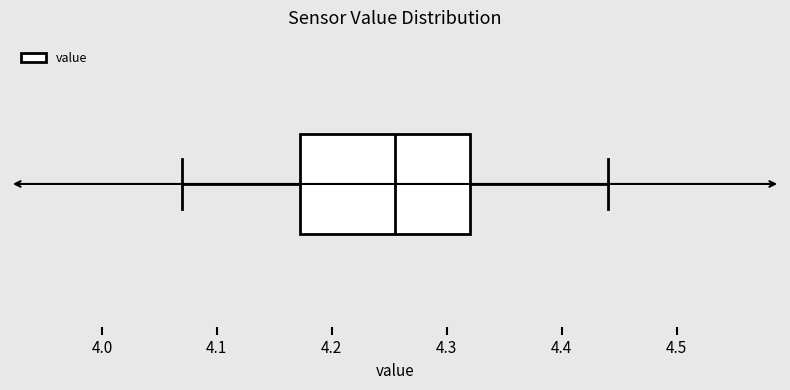

Read this box plot against the x-axis: the position of the median line, the range covered by the box, and the ends of both whiskers. The values are not printed on the chart, so give them approximately, as read against the axis.

median 4.26, box 4.17 to 4.32, whiskers 4.07 to 4.44